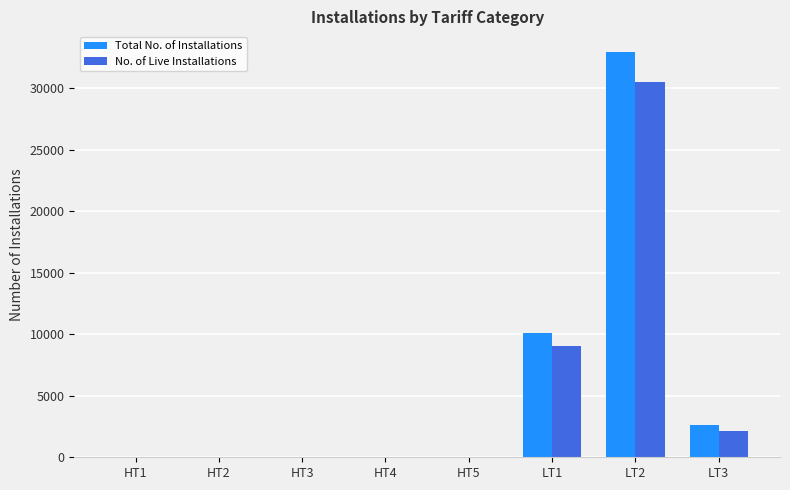

How many data points does each series have?

8